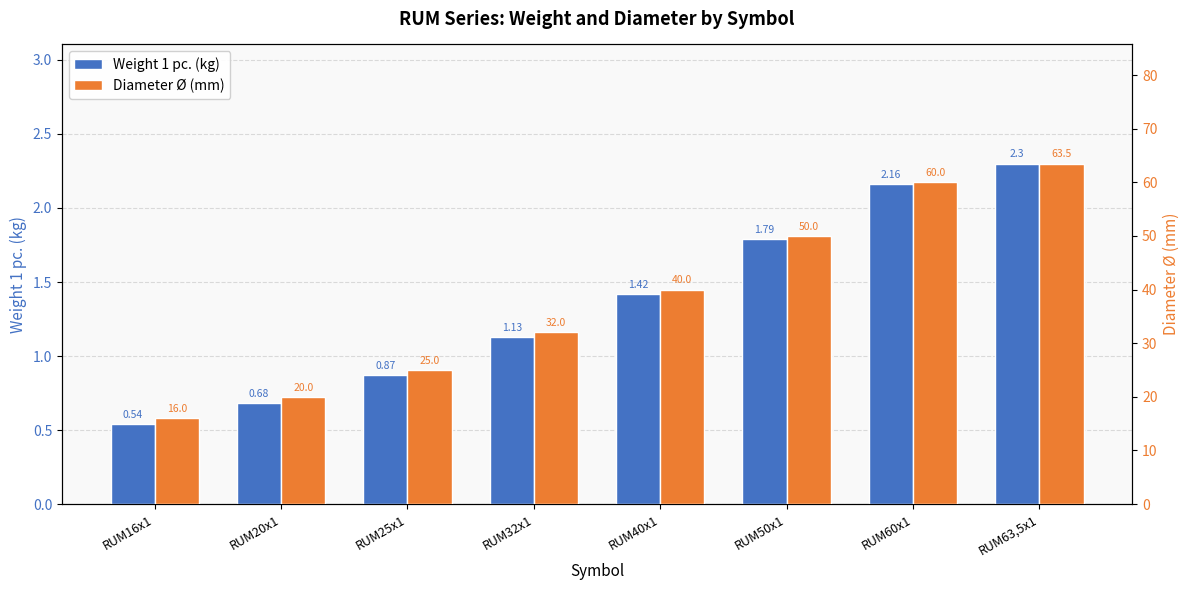

How many bars are there in each group?

2